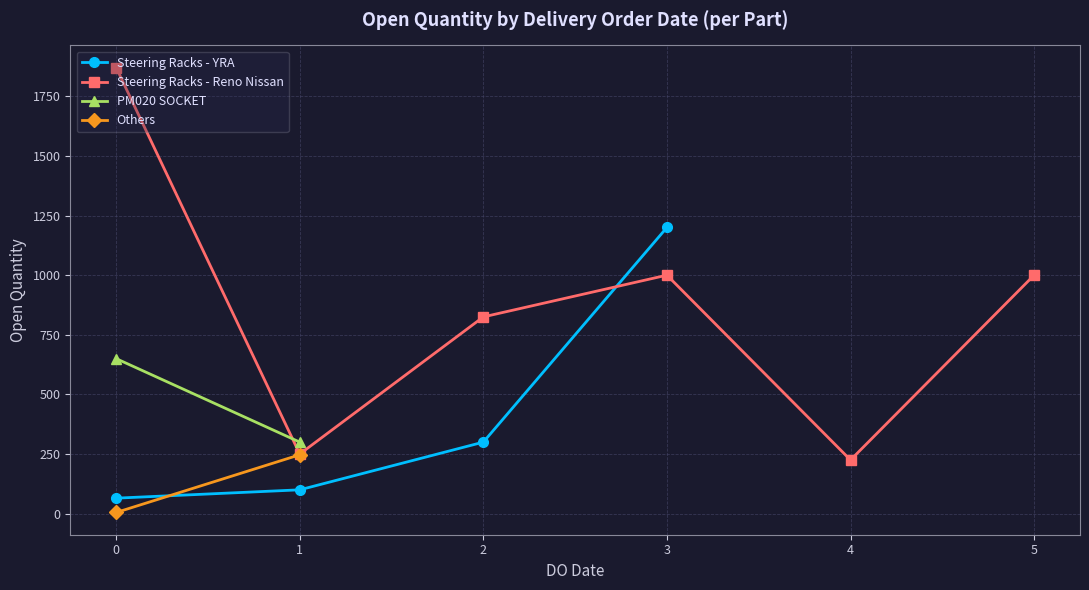

What is the maximum value for Steering Racks - YRA?

1200